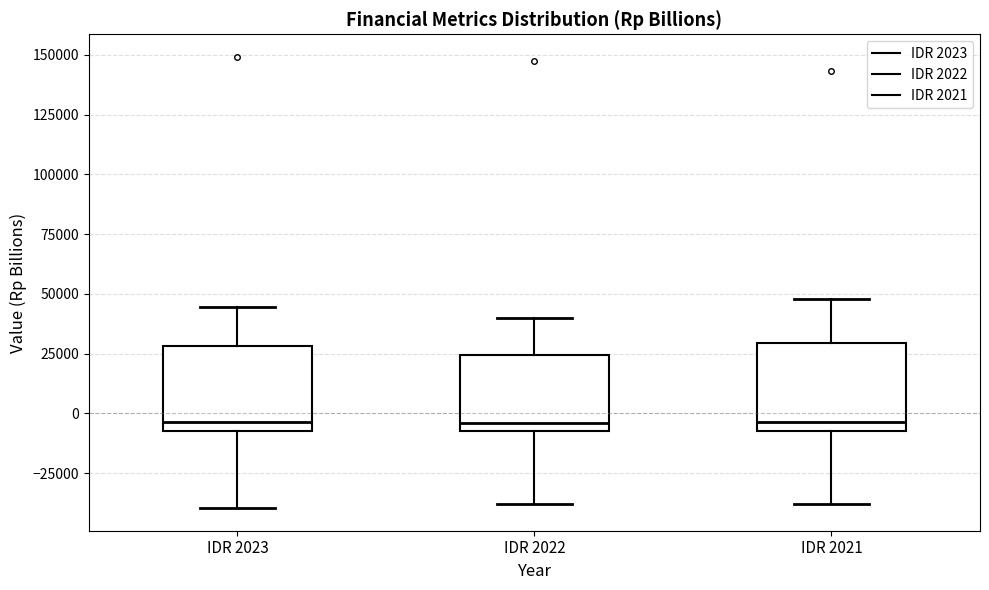

Reading left to right, read every box against the y-axis: the position of its median line, the range the box covers, and the ends of its whiskers. The values are not printed on the chart, so give them approximately, as read against the axis.

IDR 2023: median -5000, box -10000 to 30000, whiskers -40000 to 45000
IDR 2022: median -5000 (just above the box's lower edge), box -5000 to 25000, whiskers -40000 to 40000
IDR 2021: median -5000 (just above the box's lower edge), box -5000 to 30000, whiskers -40000 to 50000